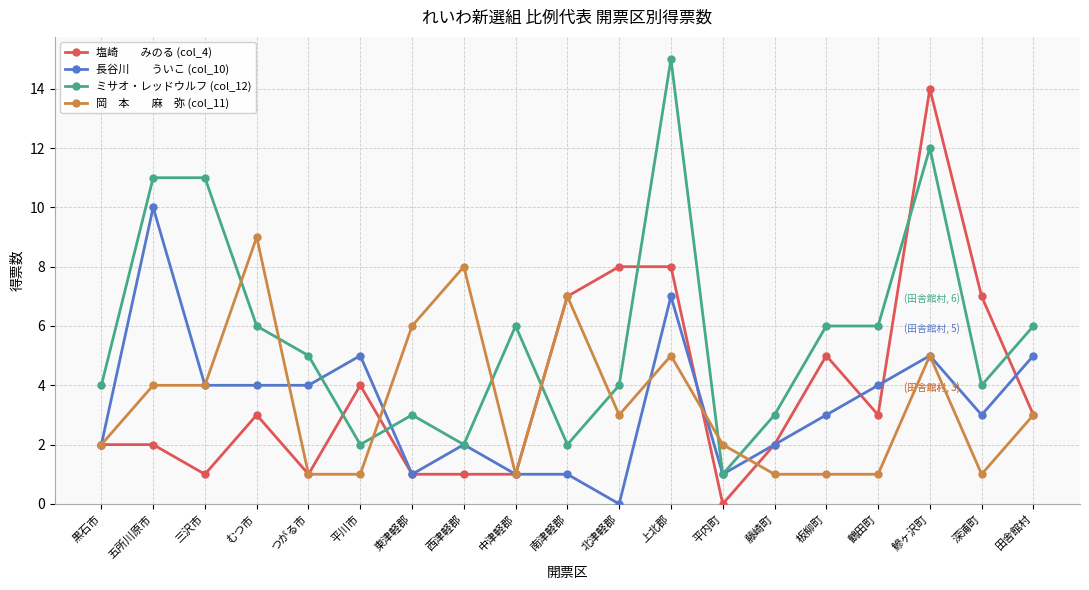

Which label corresponds to the largest value in the chart?

上北郡